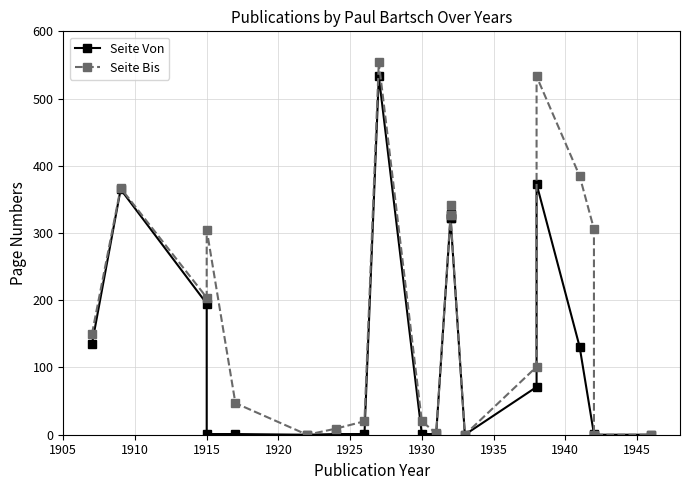

What is the maximum value for Seite Bis?

554